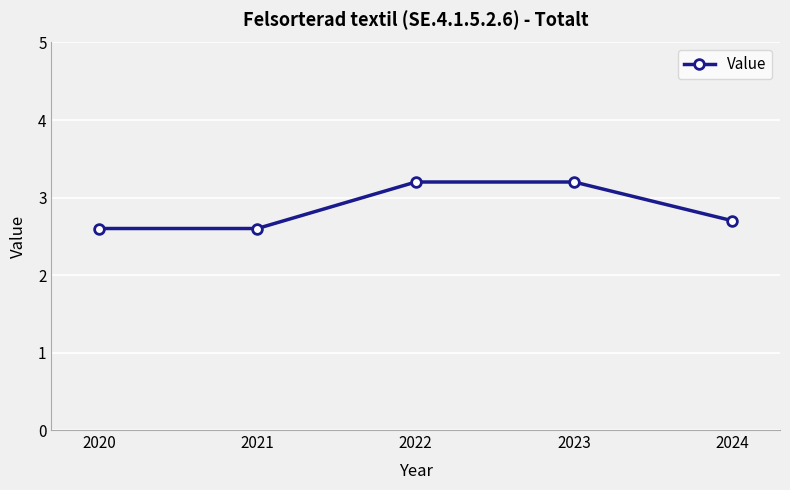

What is the value of the 2nd point from the left?

2.6